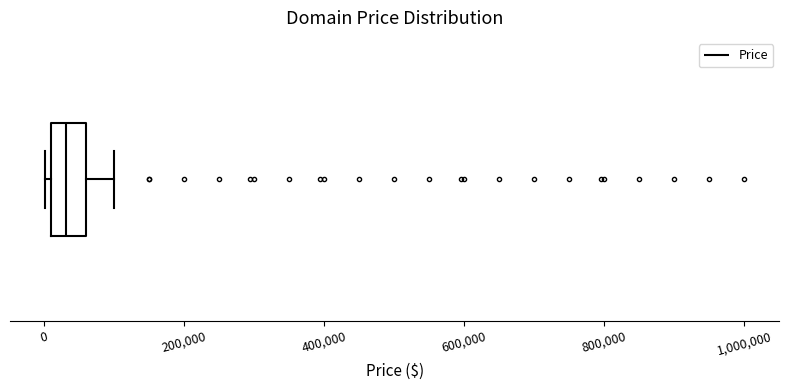

Where is the right edge of the box on the x-axis? The values are not printed on the chart, so give them approximately, as read against the axis.

60000